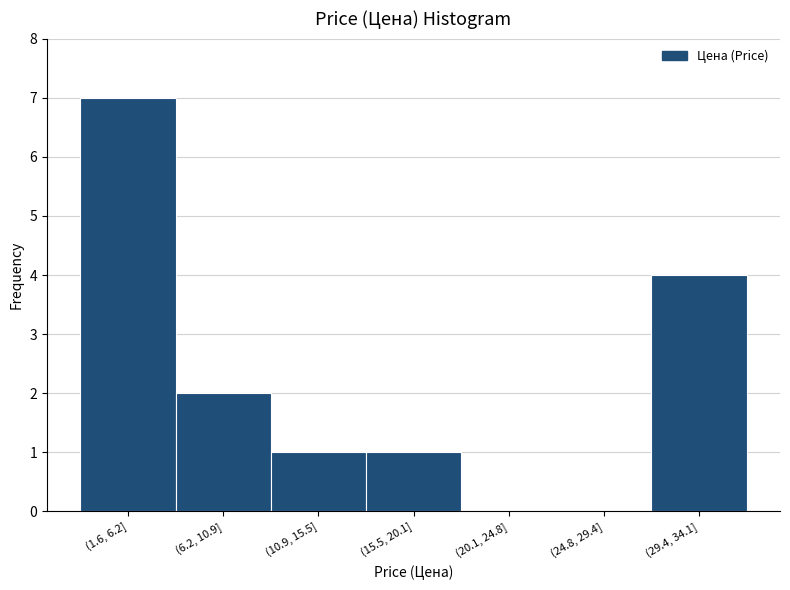

Reading right to left, list all the values displayed in this chart.

(29.4, 34.1]=4	(24.8, 29.4]=0	(20.1, 24.8]=0	(15.5, 20.1]=1	(10.9, 15.5]=1	(6.2, 10.9]=2	(1.6, 6.2]=7